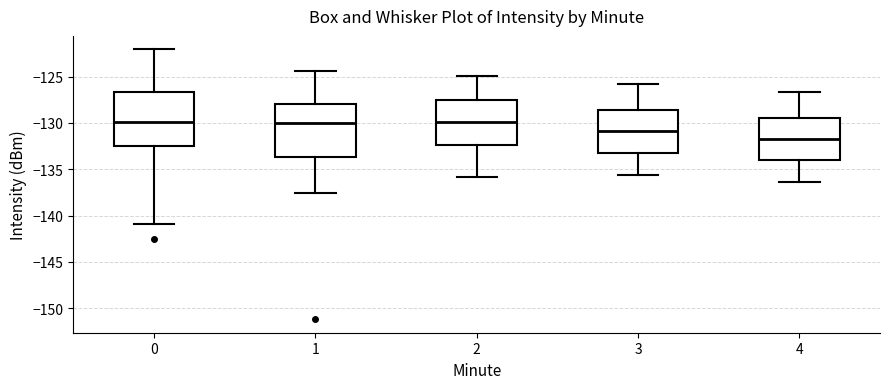

Reading left to right, read every box against the y-axis: the position of its median line, the range the box covers, and the ends of its whiskers. The values are not printed on the chart, so give them approximately, as read against the axis.

0: median -130.0, box -132.5 to -126.5, whiskers -141.0 to -122.0
1: median -130.0, box -133.5 to -128.0, whiskers -137.5 to -124.5
2: median -130.0, box -132.5 to -127.5, whiskers -136.0 to -125.0
3: median -131.0, box -133.0 to -128.5, whiskers -135.5 to -126.0
4: median -131.5, box -134.0 to -129.5, whiskers -136.5 to -126.5